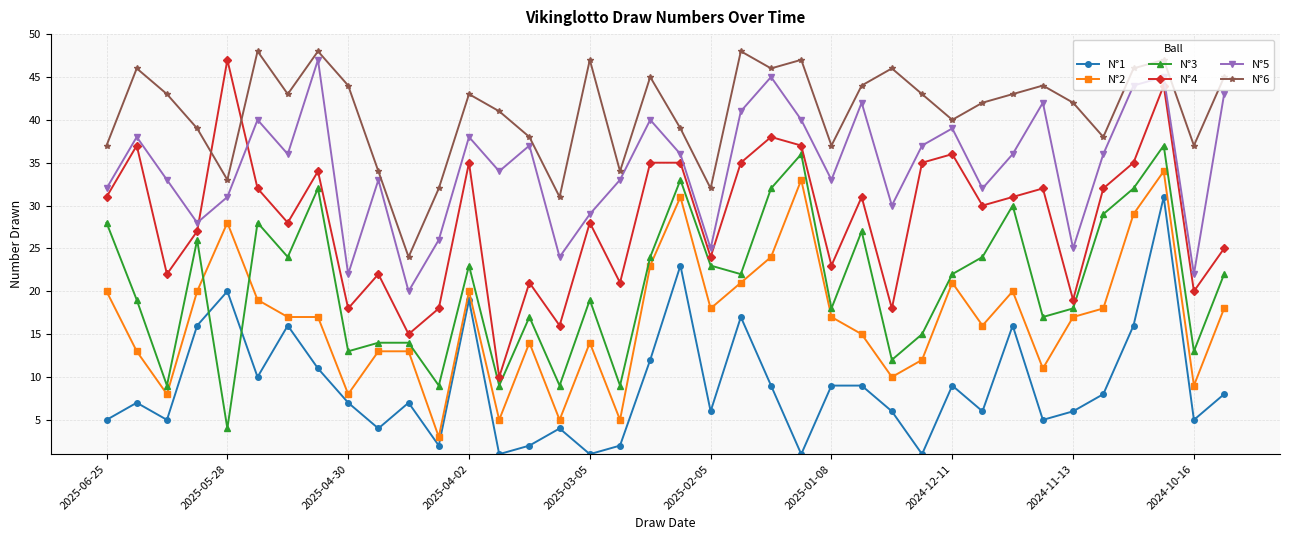

True or false: N°3 and N°4 cross at least once.

False